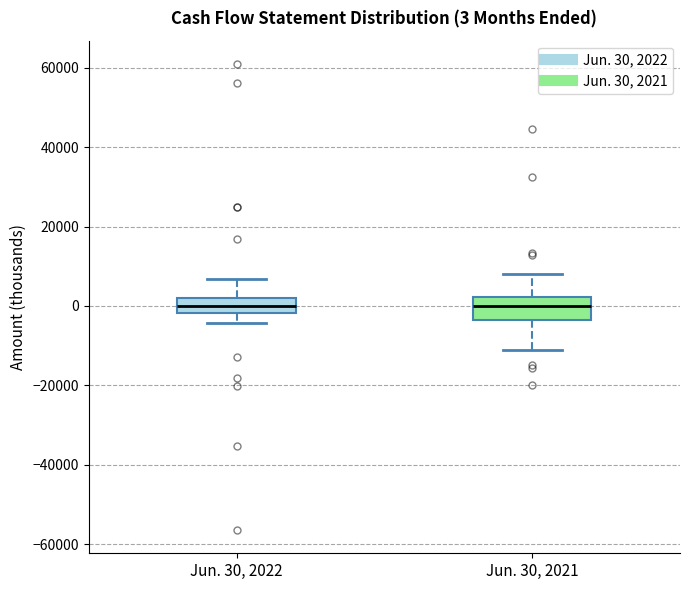

Comparing the boxes themselves (not the whiskers), which one is the tallest?

Jun. 30, 2021